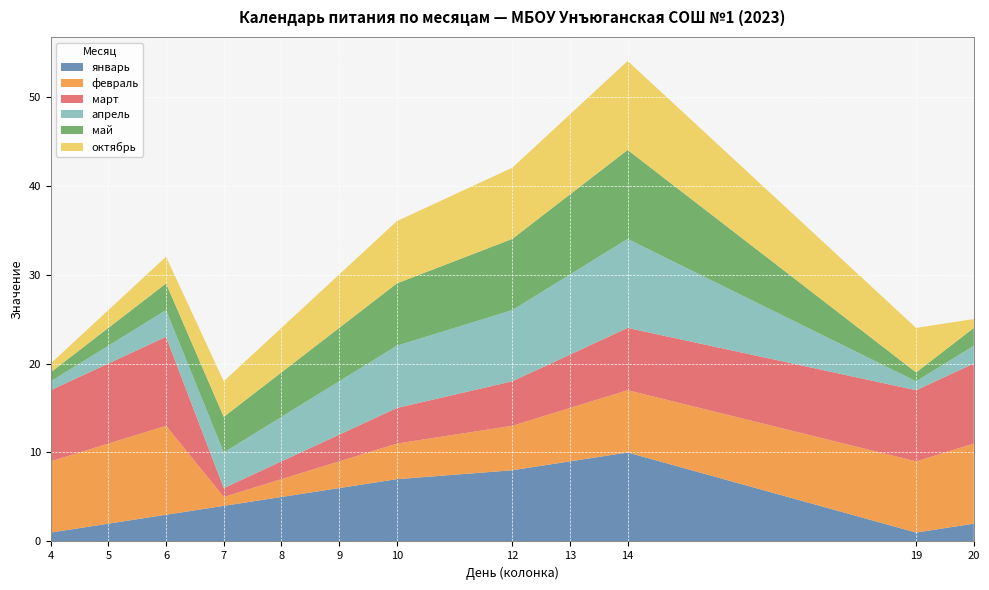

Reading right to left, list all the values displayed in this chart.

январь: 2	1	10	9	8	7	6	5	4	3	2	1
февраль: 9	8	7	6	5	4	3	2	1	10	9	8
март: 9	8	7	6	5	4	3	2	1	10	9	8
апрель: 2	1	10	9	8	7	6	5	4	3	2	1
май: 2	1	10	9	8	7	6	5	4	3	2	1
октябрь: 1	5	10	9	8	7	6	5	4	3	2	1